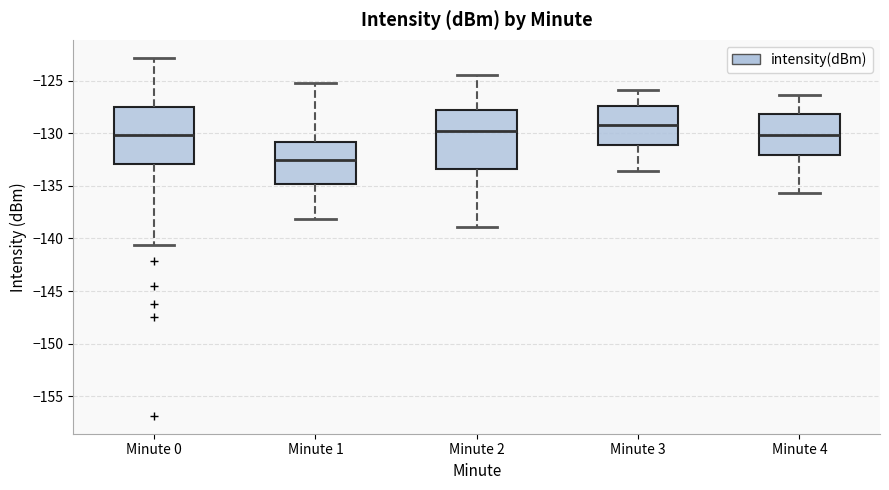

Where does the upper whisker of the box for Minute 4 end on the y-axis? The values are not printed on the chart, so give them approximately, as read against the axis.

-126.5